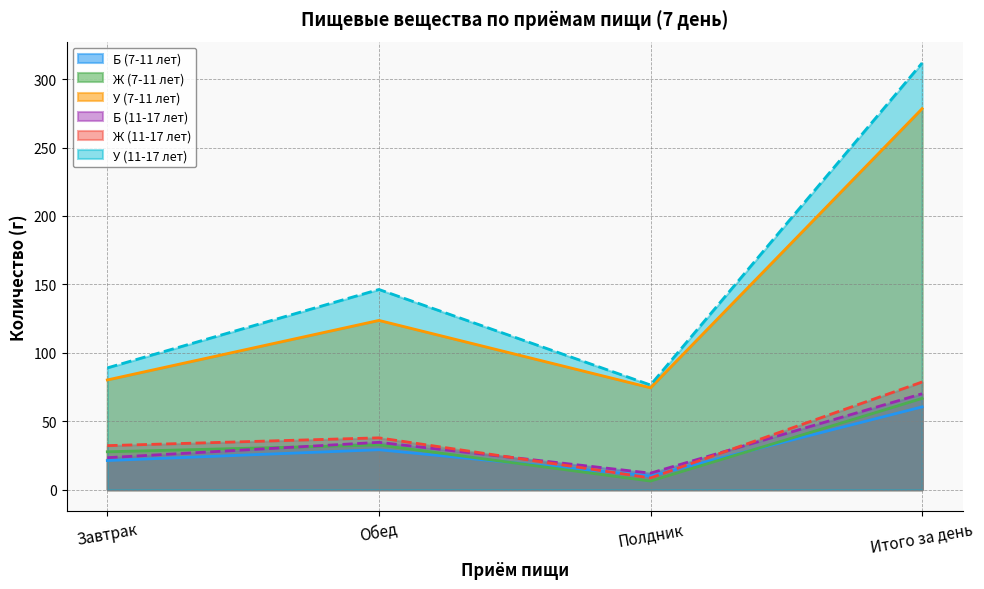

Between Полдник and Завтрак, which is larger?

Завтрак